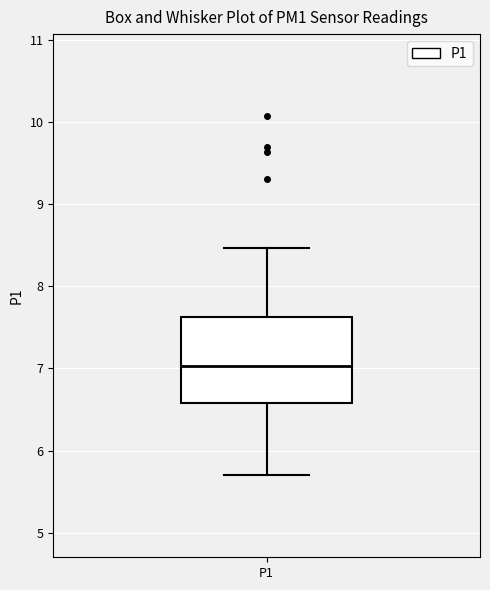

Read this box plot against the y-axis: the position of the median line, the range covered by the box, and the ends of both whiskers. The values are not printed on the chart, so give them approximately, as read against the axis.

median 7.0, box 6.6 to 7.6, whiskers 5.7 to 8.5